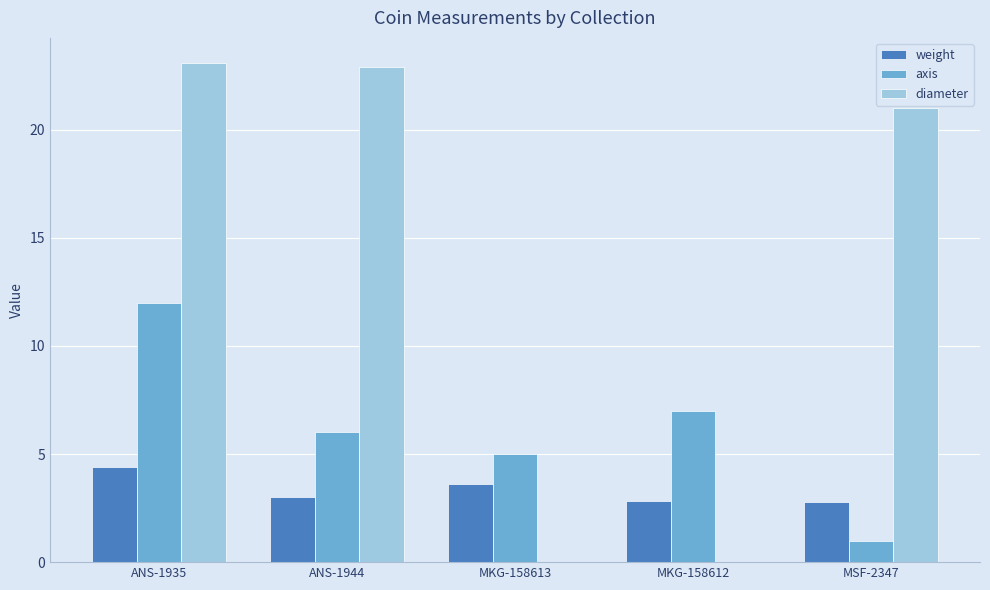

Reading left to right, list all the values displayed in this chart.

weight: ANS-1935=4.4	ANS-1944=3.0	MKG-158613=3.6	MKG-158612=2.8	MSF-2347=2.8
axis: ANS-1935=12.0	ANS-1944=6.0	MKG-158613=5.0	MKG-158612=7.0	MSF-2347=1.0
diameter: ANS-1935=23.1	ANS-1944=22.9	MKG-158613=0.0	MKG-158612=0.0	MSF-2347=21.0